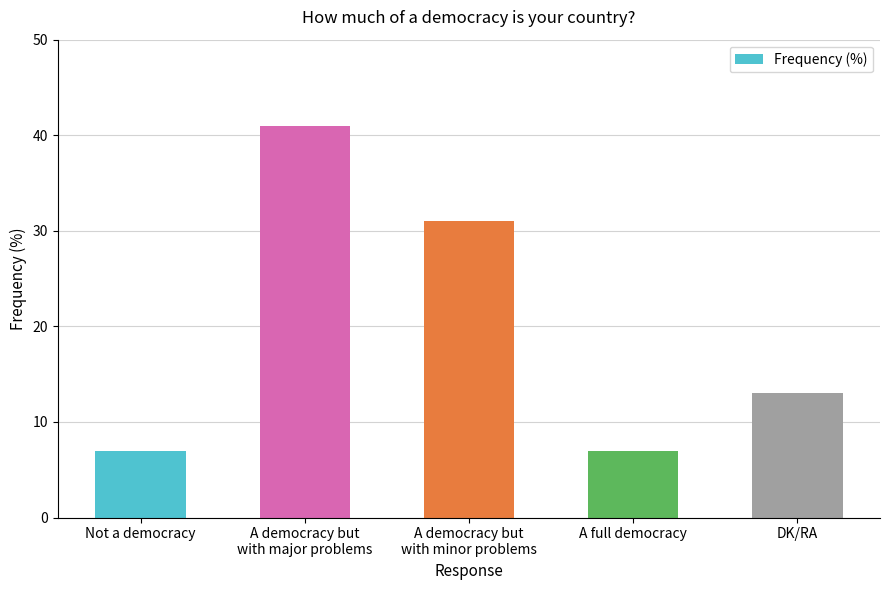

What is the value of the 3rd bar from the left?

31